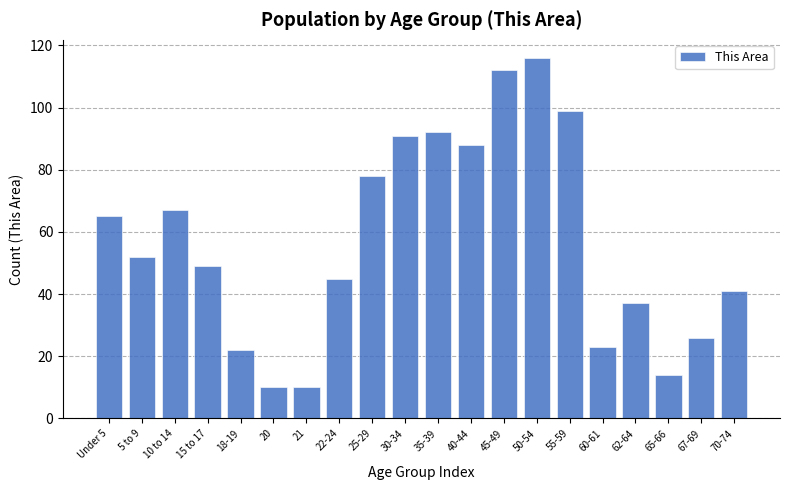

Reading left to right, what are all the values shown in this chart?

65	52	67	49	22	10	10	45	78	91	92	88	112	116	99	23	37	14	26	41